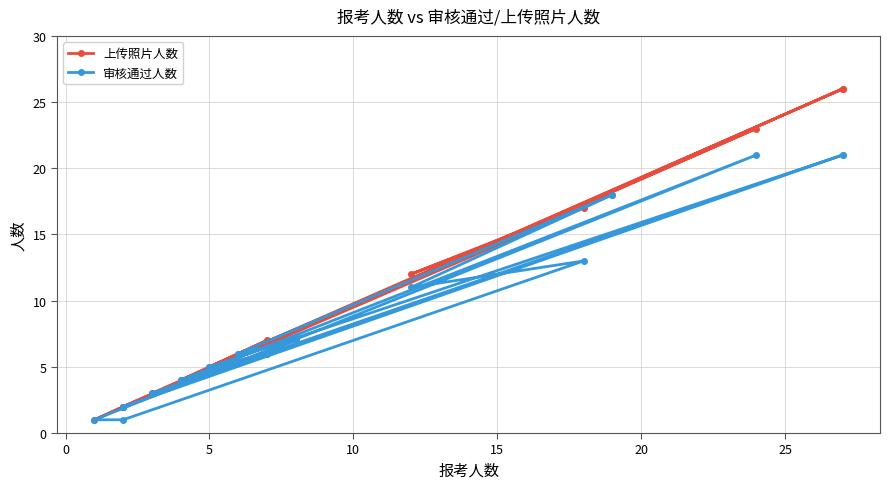

What are all the series names shown in the legend?

上传照片人数, 审核通过人数